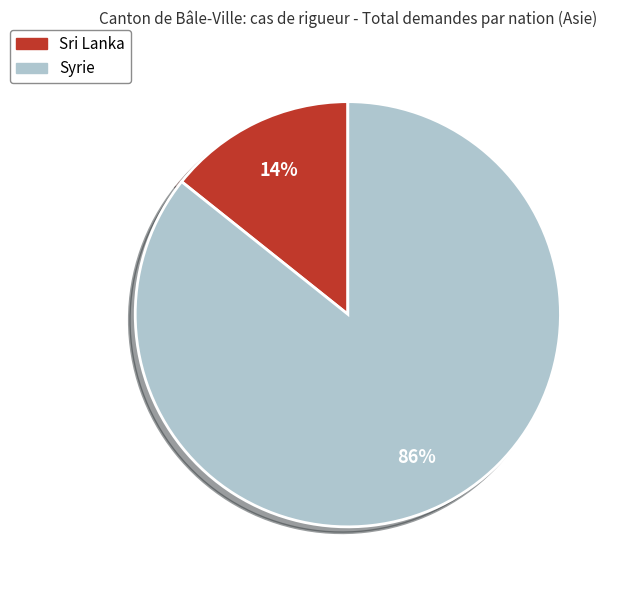

Is the sum of Syrie and Sri Lanka greater than half?

Yes